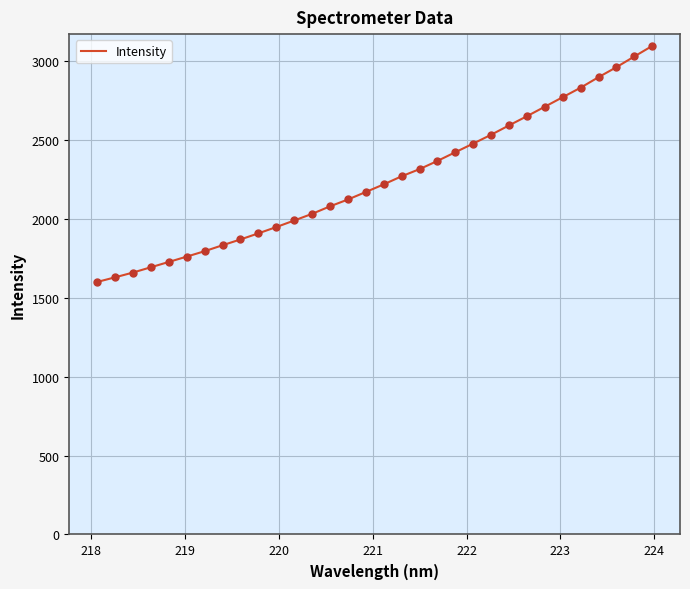

What is the difference between the maximum and minimum values?

1495.0